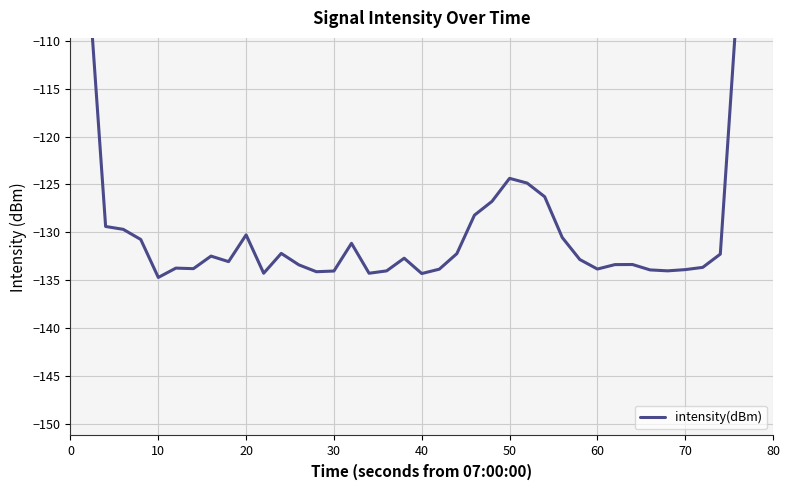

What is the minimum value shown in the chart?

-134.7